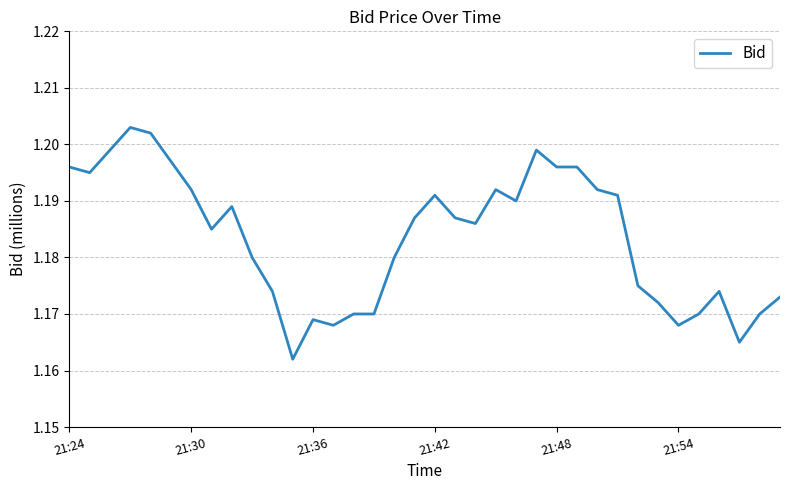

True or false: the data shows 0.5 at 21:42.

False